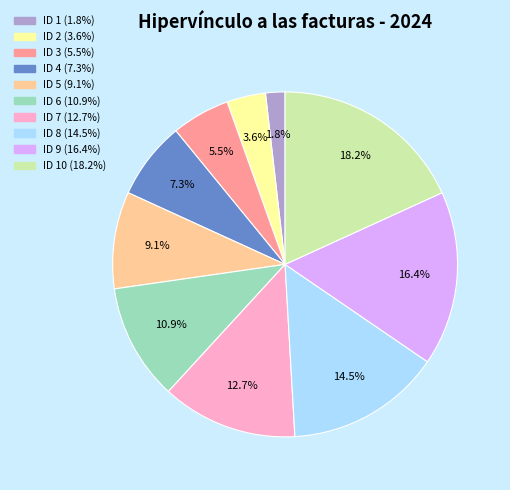

Is there a majority slice in this chart?

No